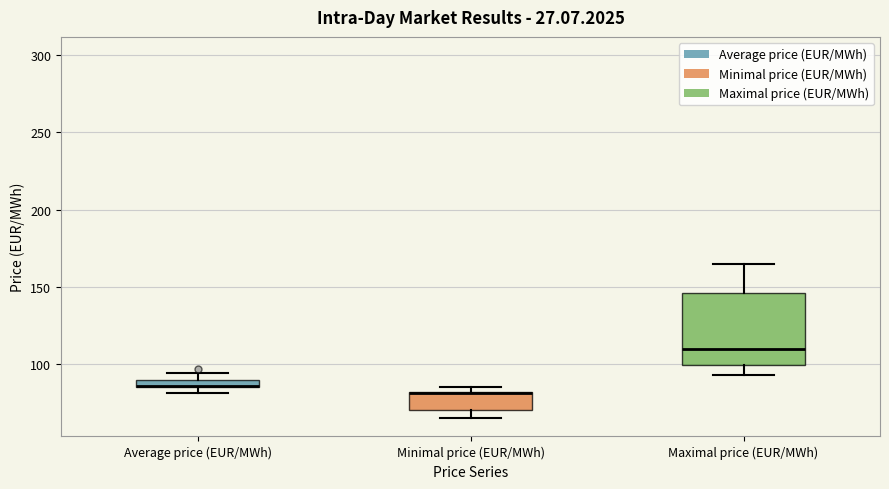

Where is the upper edge of the box for Minimal price (EUR/MWh) on the y-axis? The values are not printed on the chart, so give them approximately, as read against the axis.

80